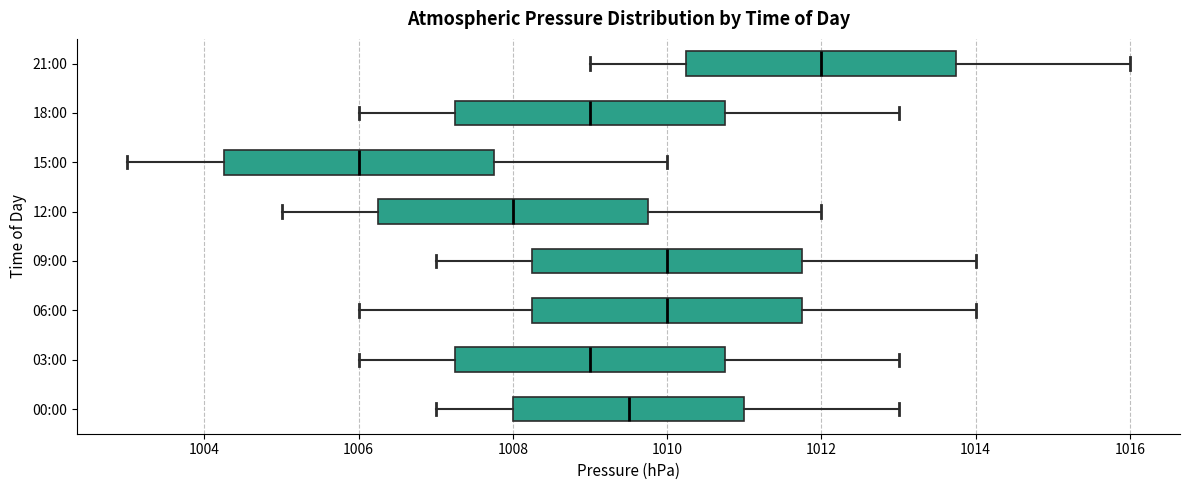

Reading bottom to top, transcribe this box plot: for each box, give where its median line is, the range the box spans, and where its two whiskers end, as read against the x-axis. The values are not printed on the chart, so give them approximately, as read against the axis.

00:00: median 1009.6, box 1008.0 to 1011.0, whiskers 1007.0 to 1013.0
03:00: median 1009.0, box 1007.2 to 1010.8, whiskers 1006.0 to 1013.0
06:00: median 1010.0, box 1008.2 to 1011.8, whiskers 1006.0 to 1014.0
09:00: median 1010.0, box 1008.2 to 1011.8, whiskers 1007.0 to 1014.0
12:00: median 1008.0, box 1006.2 to 1009.8, whiskers 1005.0 to 1012.0
15:00: median 1006.0, box 1004.2 to 1007.8, whiskers 1003.0 to 1010.0
18:00: median 1009.0, box 1007.2 to 1010.8, whiskers 1006.0 to 1013.0
21:00: median 1012.0, box 1010.2 to 1013.8, whiskers 1009.0 to 1016.0